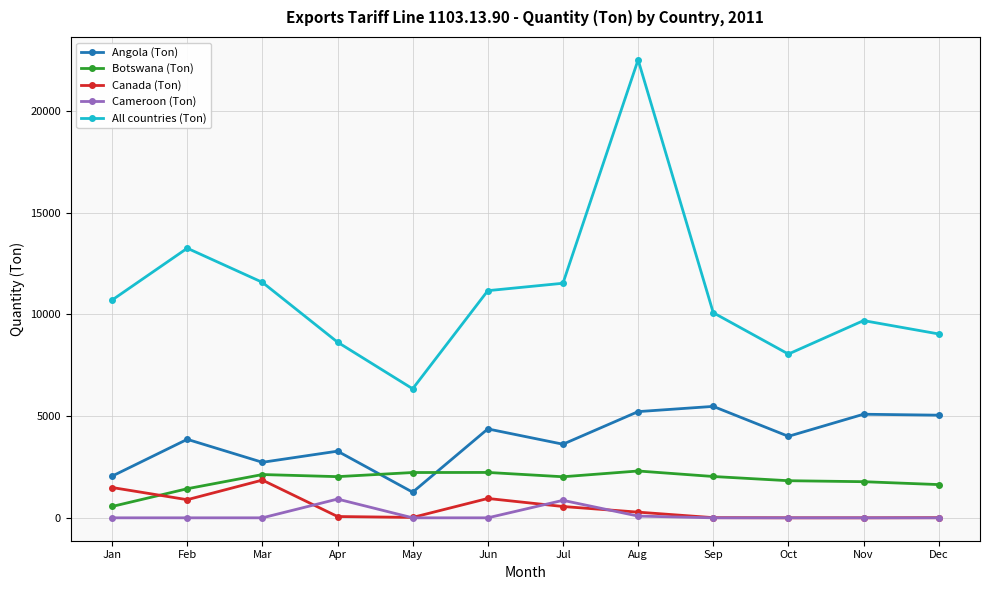

What is the total value across all series at Jan?

14807.3